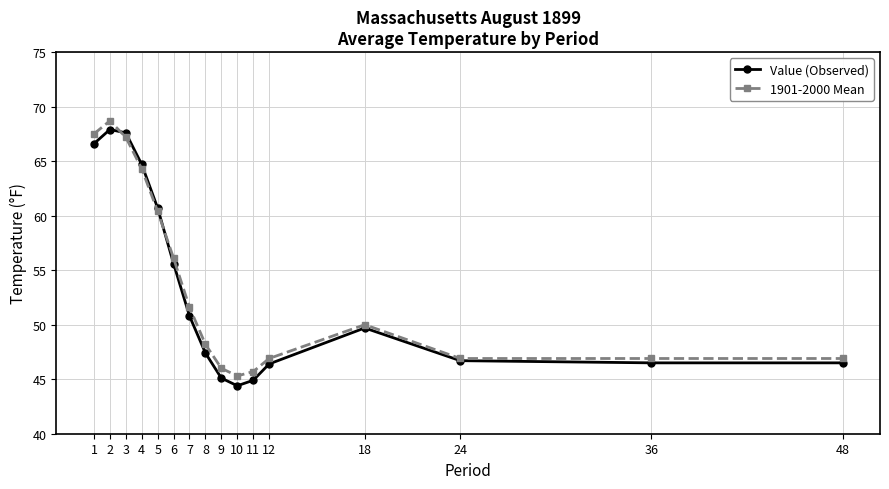

Where is the first local maximum for 1901-2000 Mean?

2